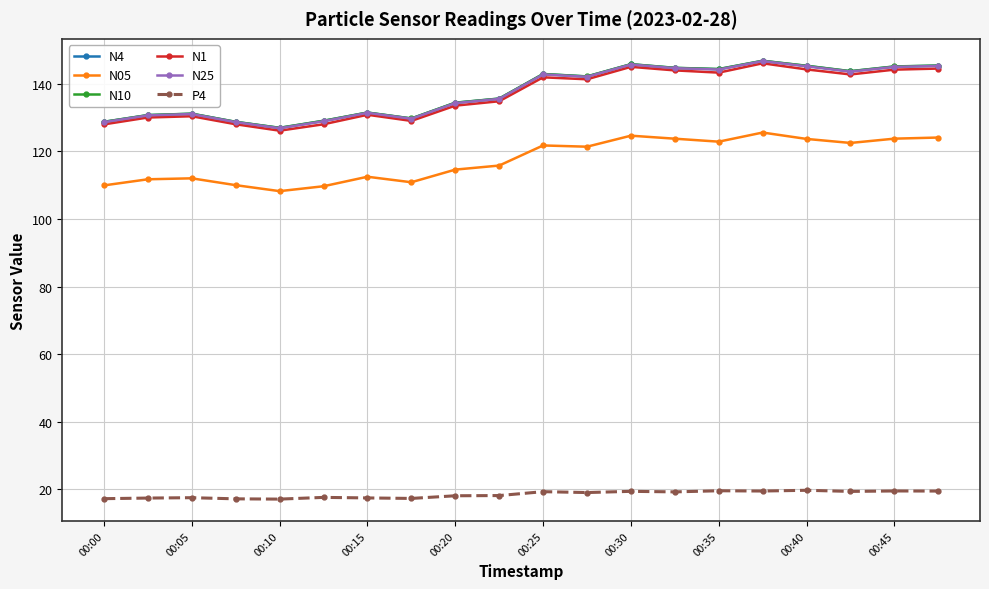

At how many categories does at least one series exceed 25?

20